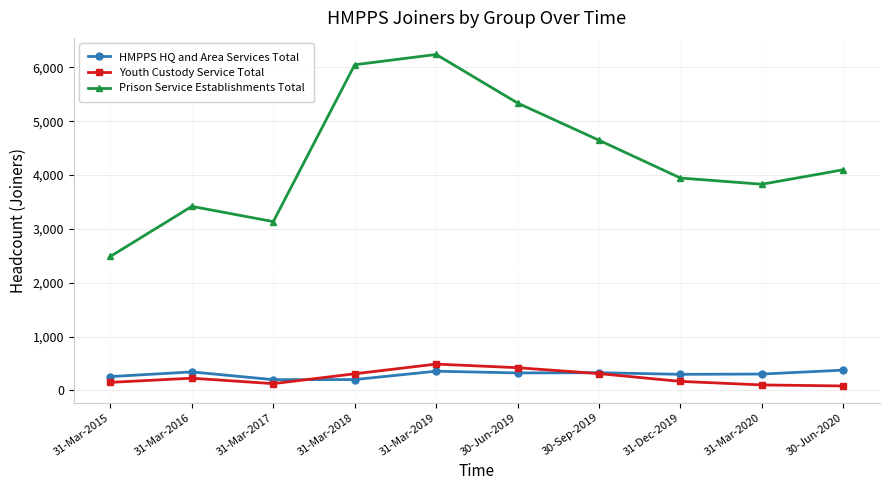

What is the label of the 2nd point from the right?

31-Mar-2020